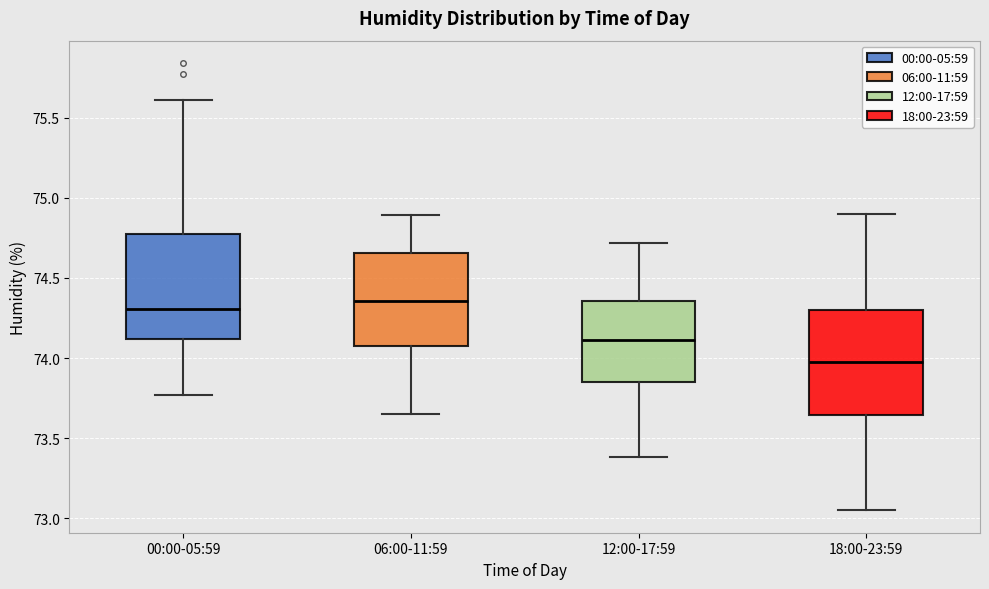

Reading left to right, transcribe this box plot: for each box, give where its median line is, the range the box spans, and where its two whiskers end, as read against the y-axis. The values are not printed on the chart, so give them approximately, as read against the axis.

00:00-05:59: median 74.30, box 74.10 to 74.80, whiskers 73.75 to 75.60
06:00-11:59: median 74.35, box 74.05 to 74.65, whiskers 73.65 to 74.90
12:00-17:59: median 74.10, box 73.85 to 74.35, whiskers 73.40 to 74.70
18:00-23:59: median 74.00, box 73.65 to 74.30, whiskers 73.05 to 74.90